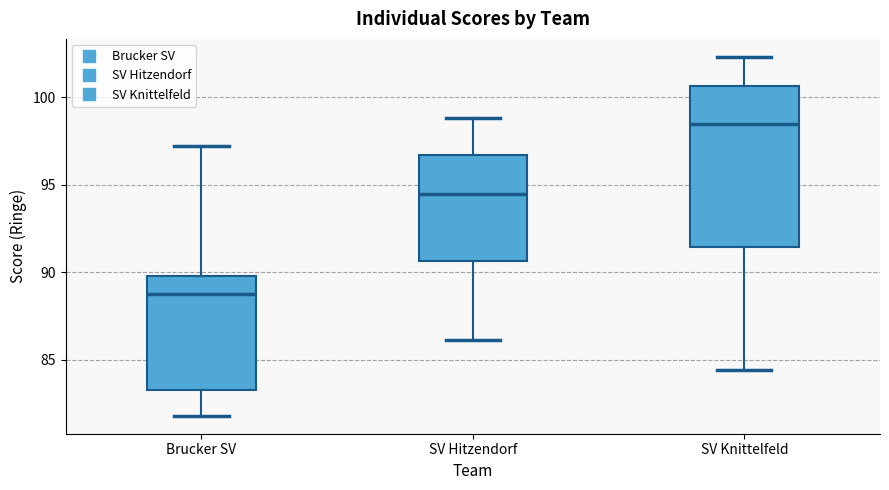

Reading left to right, transcribe this box plot: for each box, give where its median line is, the range the box spans, and where its two whiskers end, as read against the y-axis. The values are not printed on the chart, so give them approximately, as read against the axis.

Brucker SV: median 89.0, box 83.5 to 90.0, whiskers 82.0 to 97.0
SV Hitzendorf: median 94.5, box 90.5 to 96.5, whiskers 86.0 to 99.0
SV Knittelfeld: median 98.5, box 91.5 to 100.5, whiskers 84.5 to 102.5